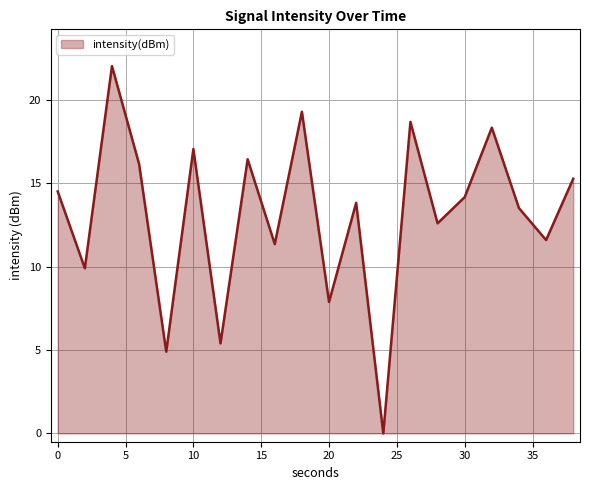

What is the maximum value shown in the chart?

22.0